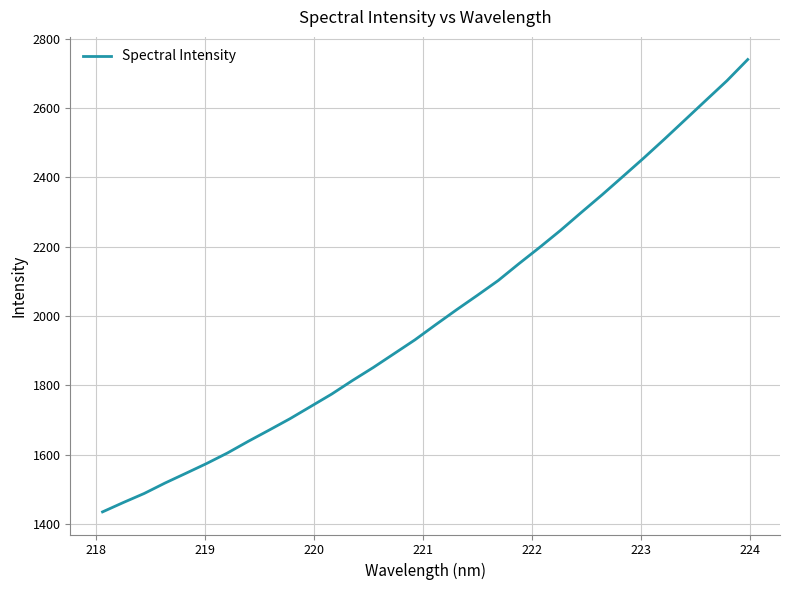

What is the difference between the maximum and minimum values?

1304.8